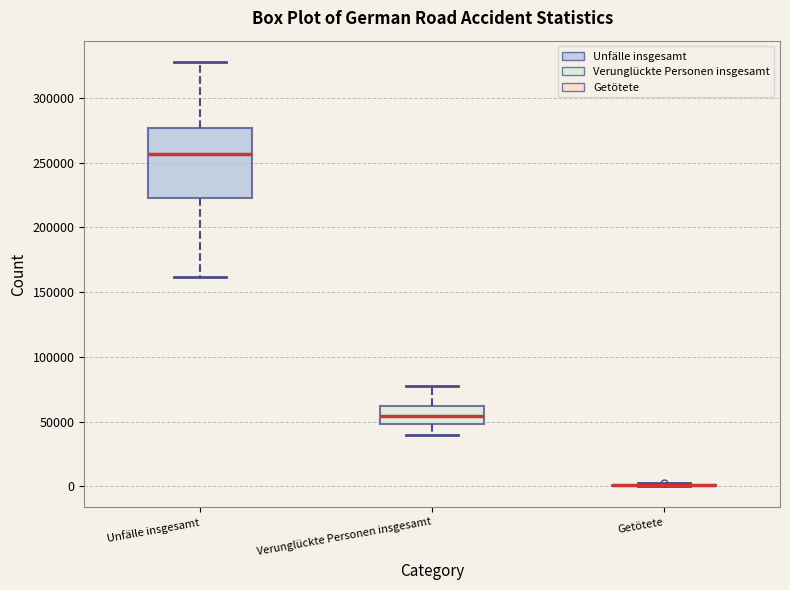

Reading left to right, read every box against the y-axis: the position of its median line, the range the box covers, and the ends of its whiskers. The values are not printed on the chart, so give them approximately, as read against the axis.

Unfälle insgesamt: median 255000, box 225000 to 275000, whiskers 160000 to 330000
Verunglückte Personen insgesamt: median 55000, box 50000 to 60000, whiskers 40000 to 75000
Getötete: box collapsed to a line at 0, whiskers 0 to 0